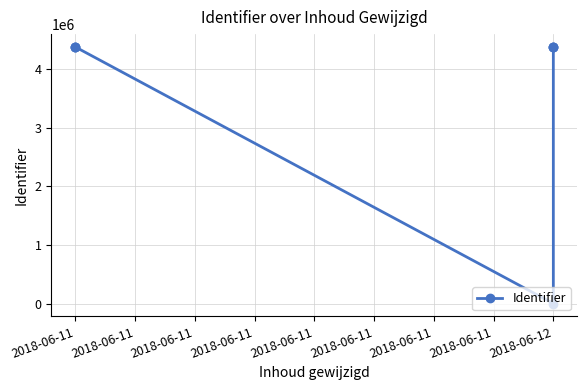

What is the ratio of the value at 2018-06-12 to the value at 2018-06-12?

1.0